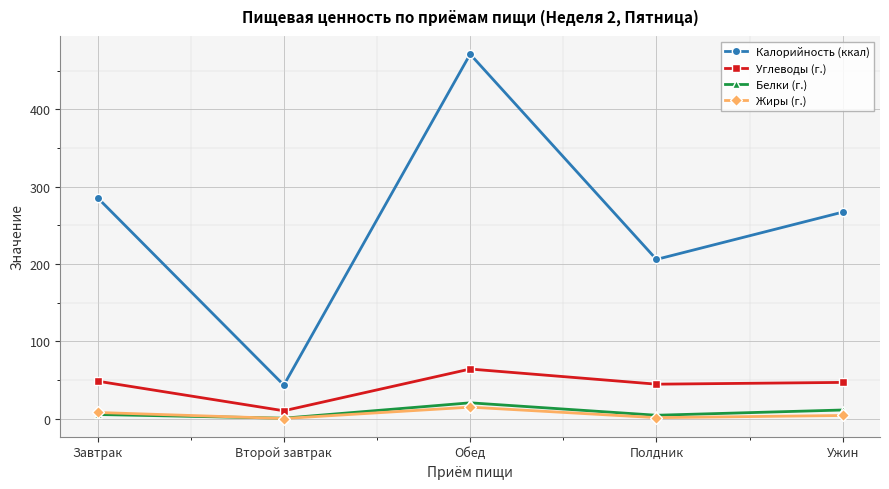

What is the label of the 4th point from the right?

Второй завтрак